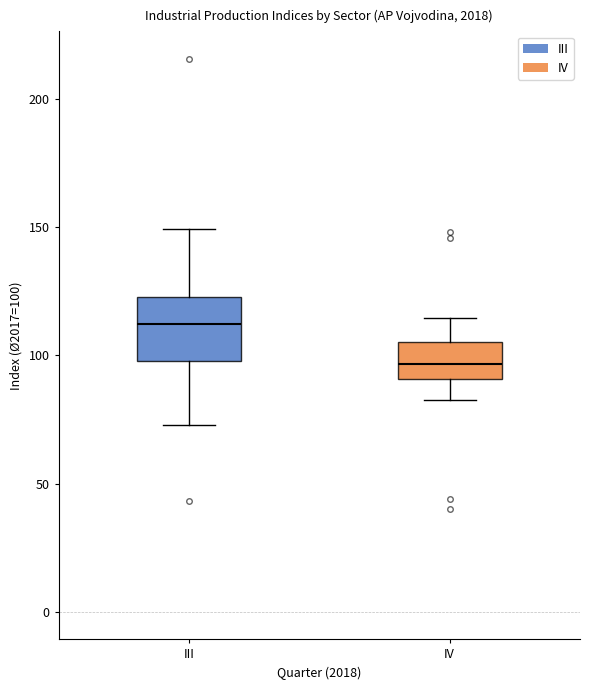

Reading left to right, read every box against the y-axis: the position of its median line, the range the box covers, and the ends of its whiskers. The values are not printed on the chart, so give them approximately, as read against the axis.

III: median 110, box 100 to 125, whiskers 75 to 150
IV: median 95, box 90 to 105, whiskers 85 to 115